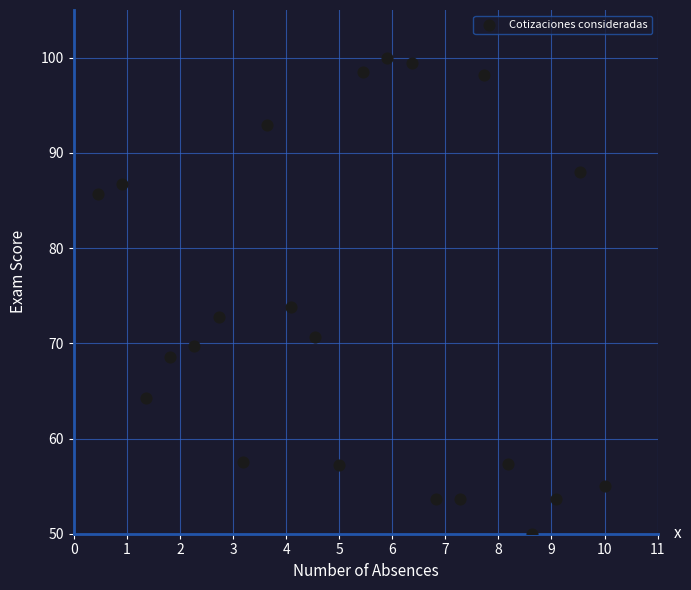

What Y value in the scatter plot is closest to 75?

73.8